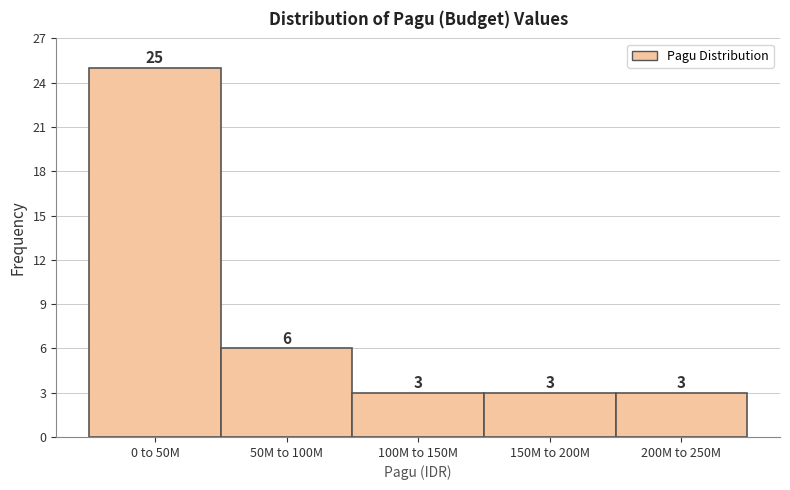

Reading left to right, what are all the values shown in this chart?

0 to 50M=25	50M to 100M=6	100M to 150M=3	150M to 200M=3	200M to 250M=3